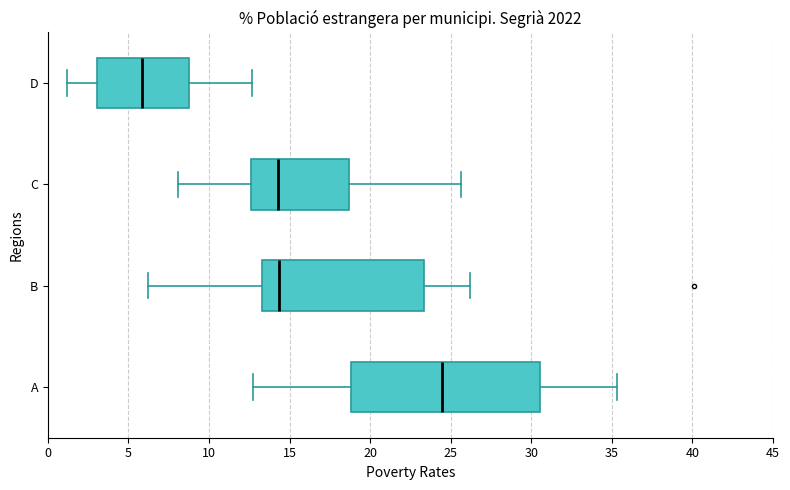

Where is the left edge of the box for B on the x-axis? The values are not printed on the chart, so give them approximately, as read against the axis.

13.5